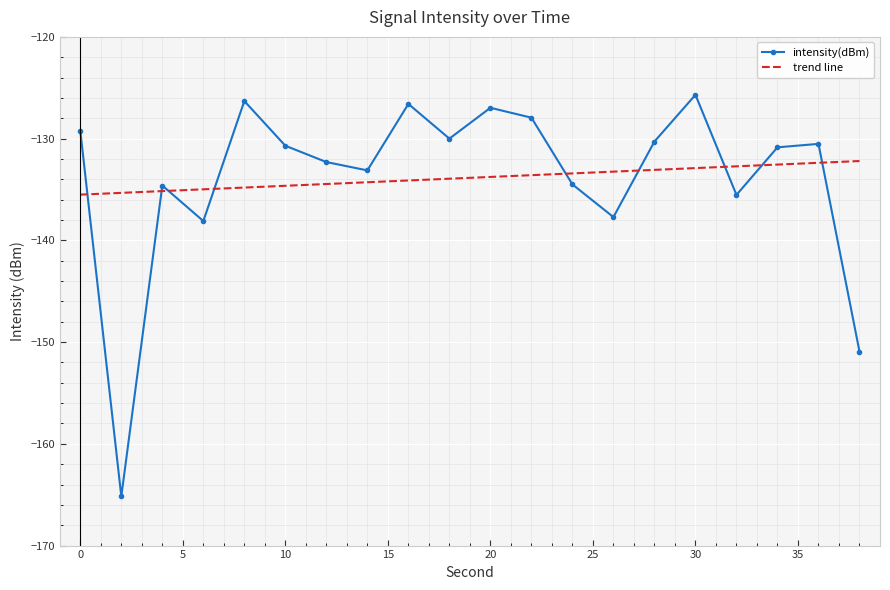

How many data points are above -130?

7